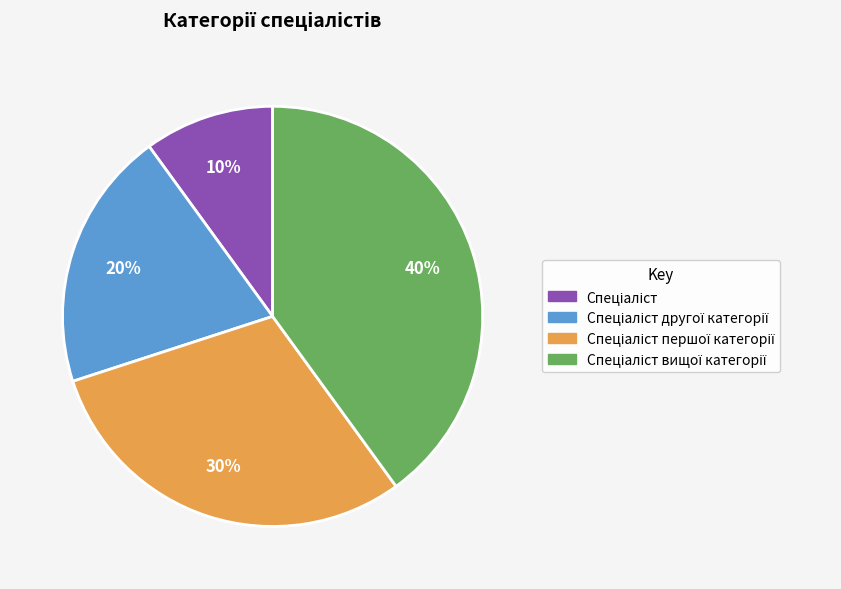

To the nearest percent, what is the difference between the largest and smallest slice percentages?

30%